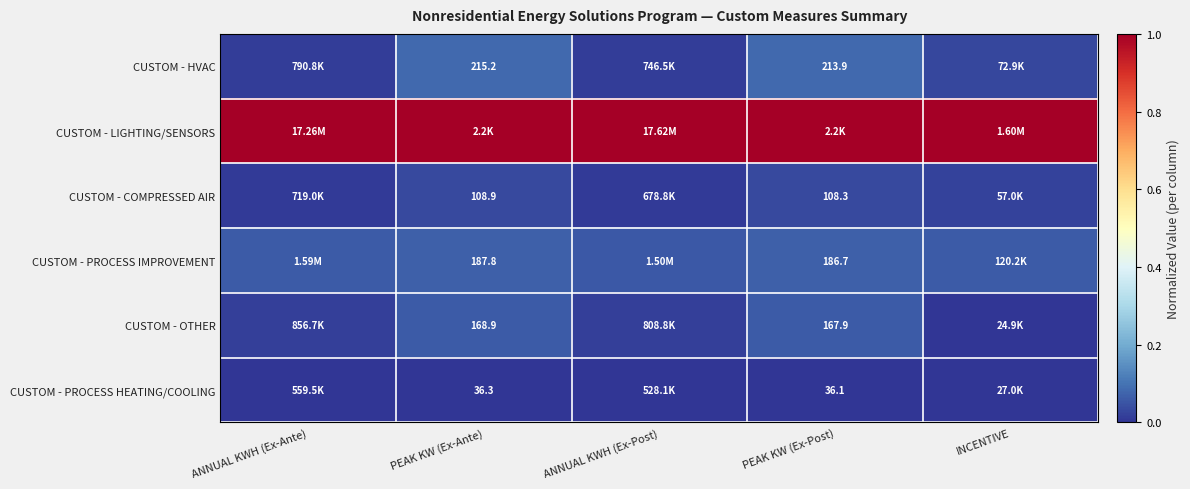

What is the maximum value for CUSTOM - OTHER?

0.1